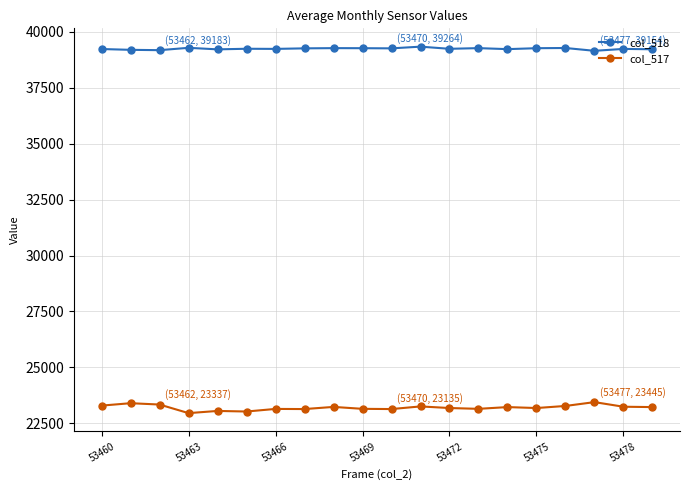

Rank the series by their maximum value, from lowest to highest.

col_517, col_518